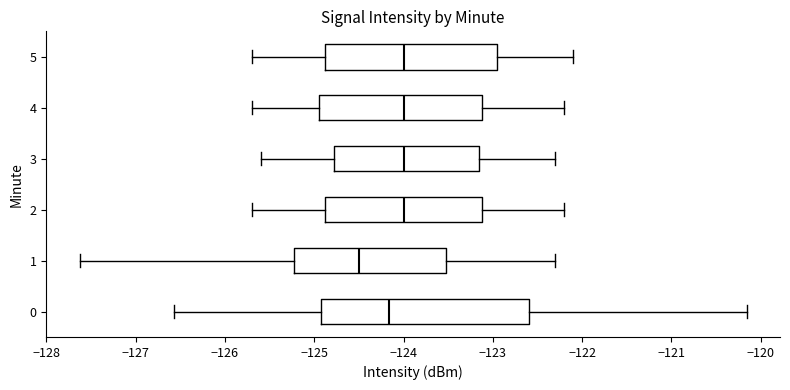

Which box is the widest, from its left edge to its right edge?

0